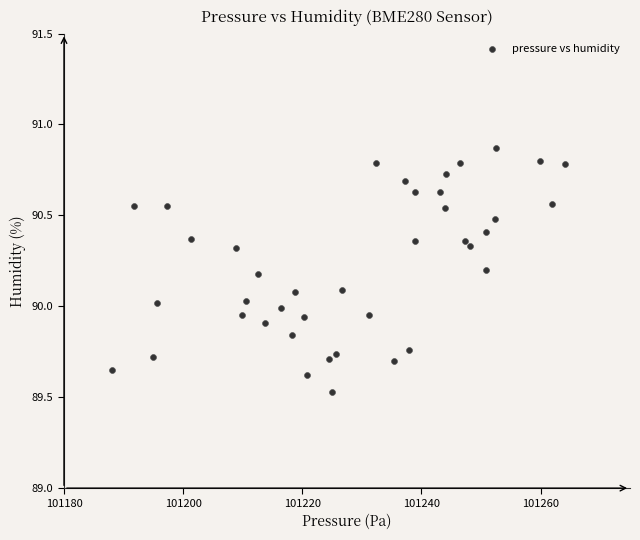

What is the range of Y values (max minus min)?

1.3